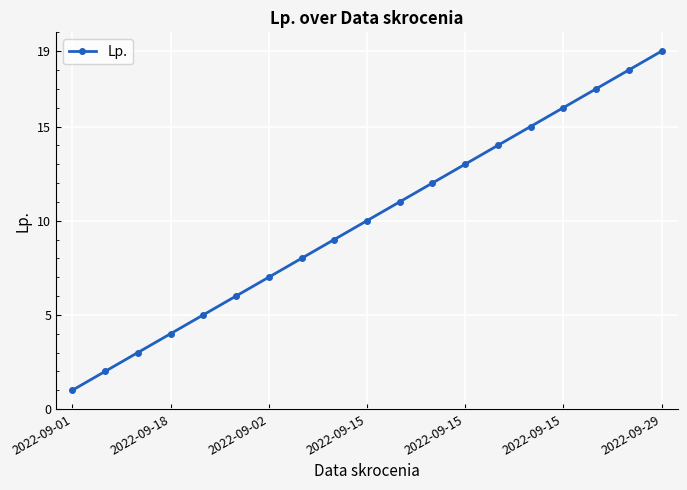

What is the smallest value displayed?

1